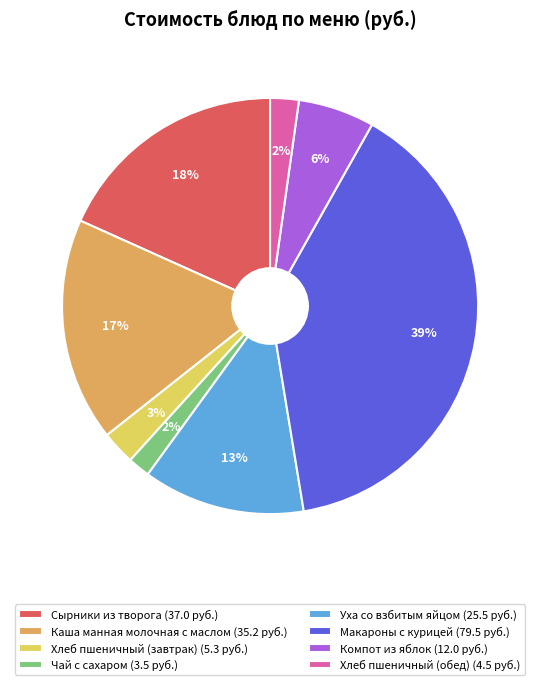

Which has a higher value, Компот из яблок (12.0 руб.) or Сырники из творога (37.0 руб.)?

Сырники из творога (37.0 руб.)